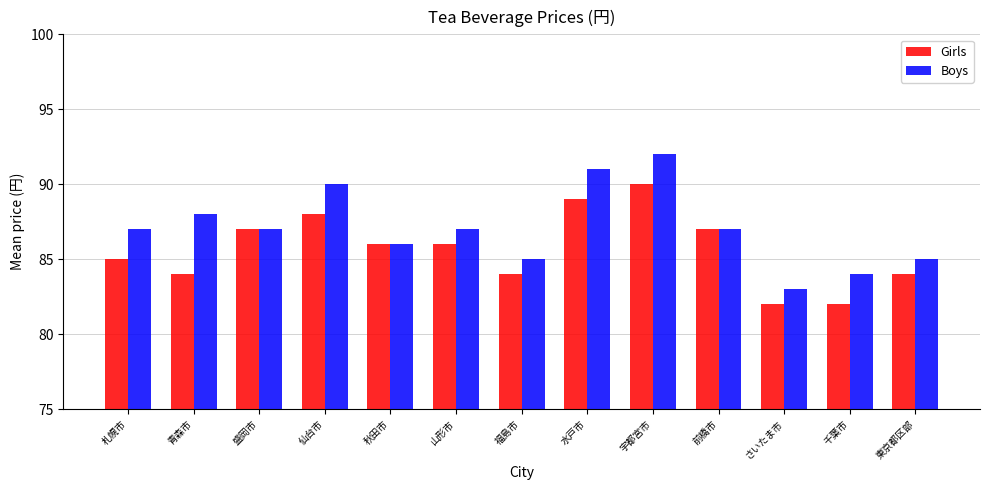

At 水戸市, list the series in order from largest to smallest.

Boys, Girls